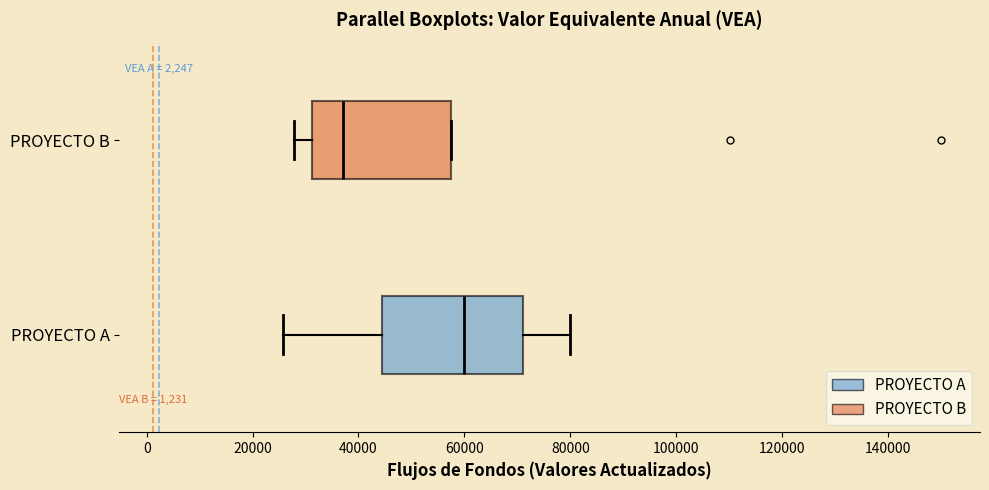

Which box's median line is the furthest to the right?

PROYECTO A